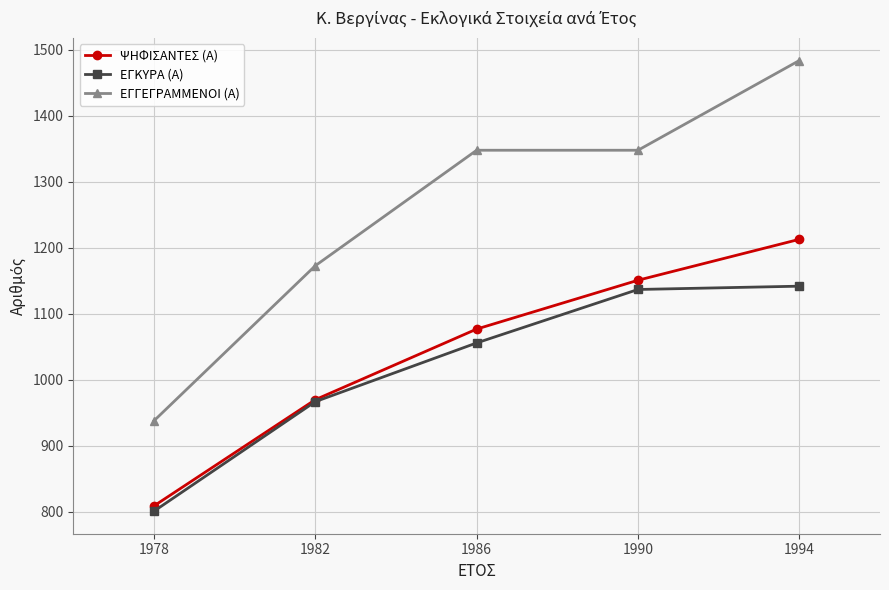

Read the ΕΓΓΕΓΡΑΜΜΕΝΟΙ (Α) value at 1982.

1173